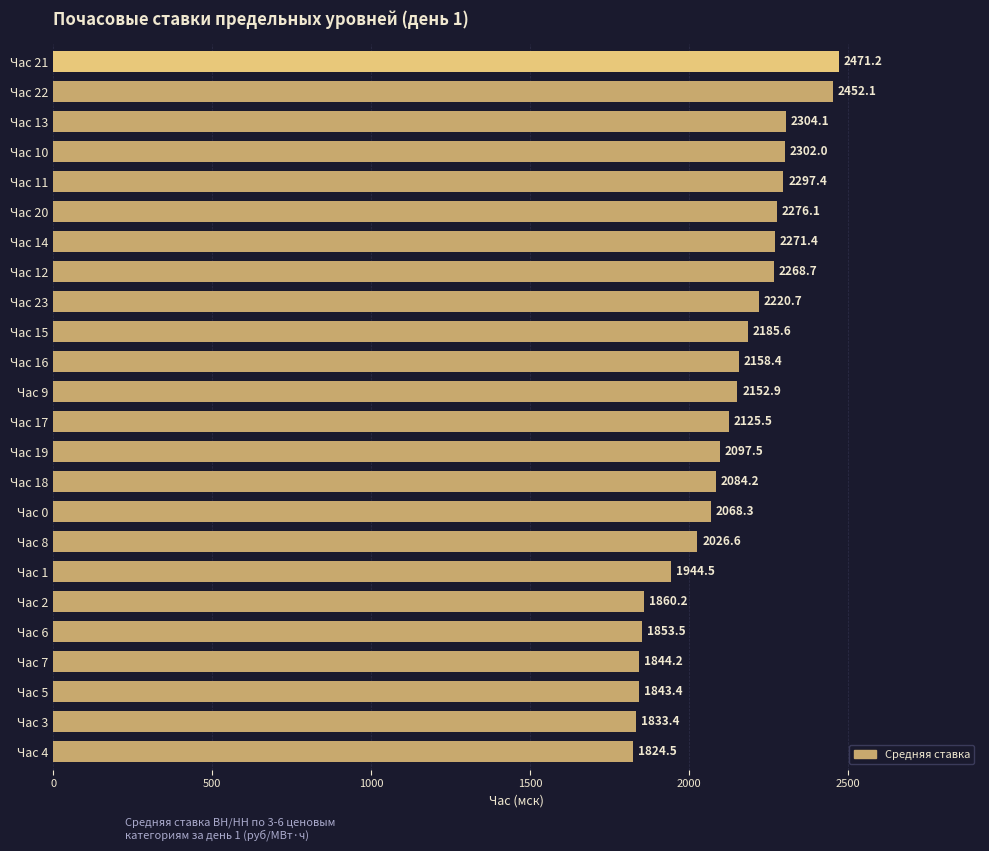

What is the smallest value displayed?

1824.5